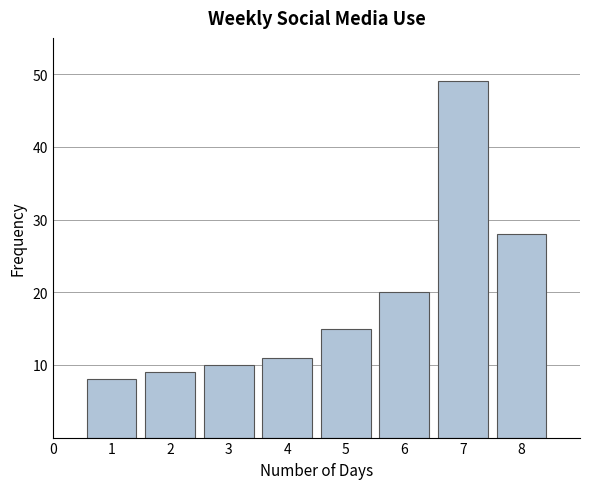

Reading right to left, list all the values displayed in this chart.

8=28	7=49	6=20	5=15	4=11	3=10	2=9	1=8